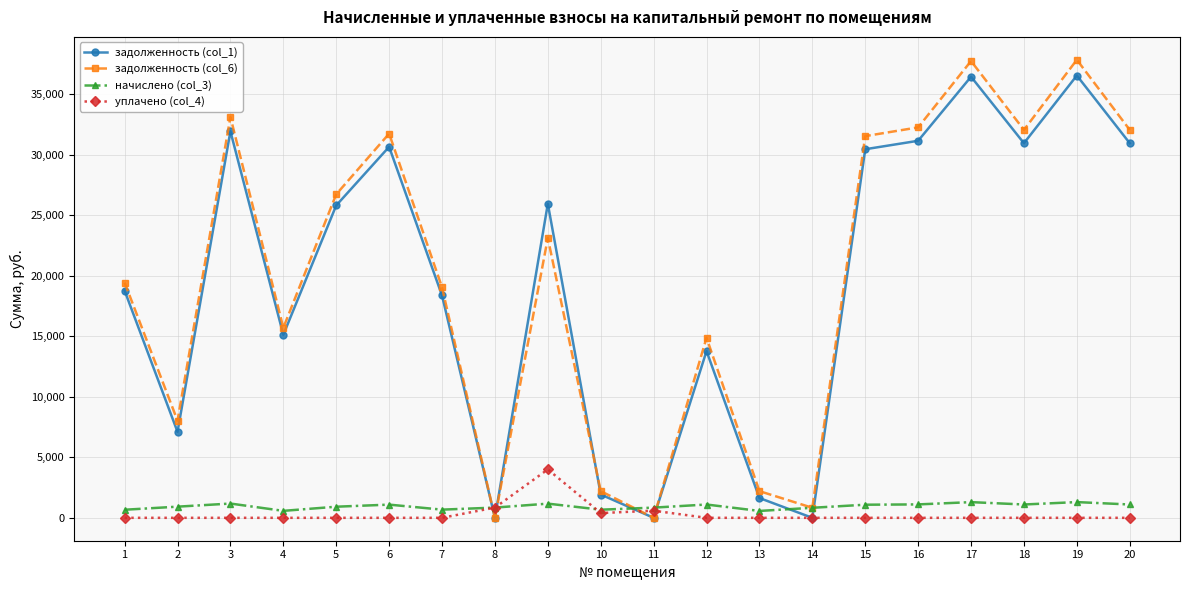

Is the value of начислено (col_3) at 17 greater than the value of задолженность (col_1) at 4?

No